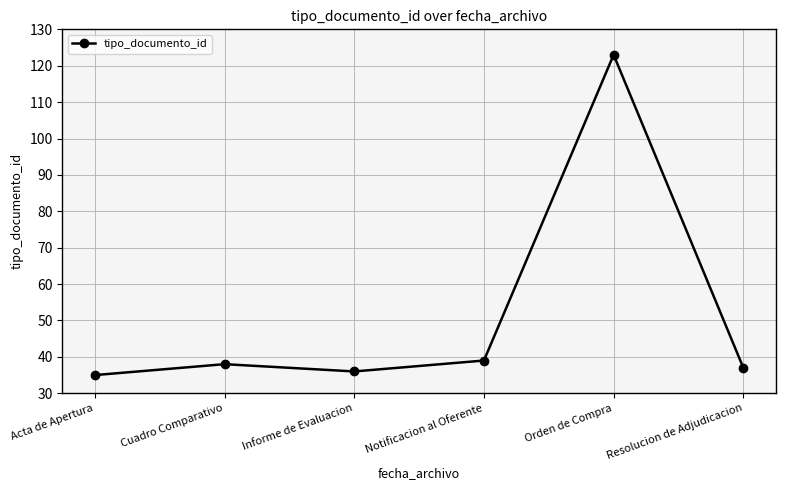

What is the change in value from Acta de Apertura to Orden de Compra?

+88